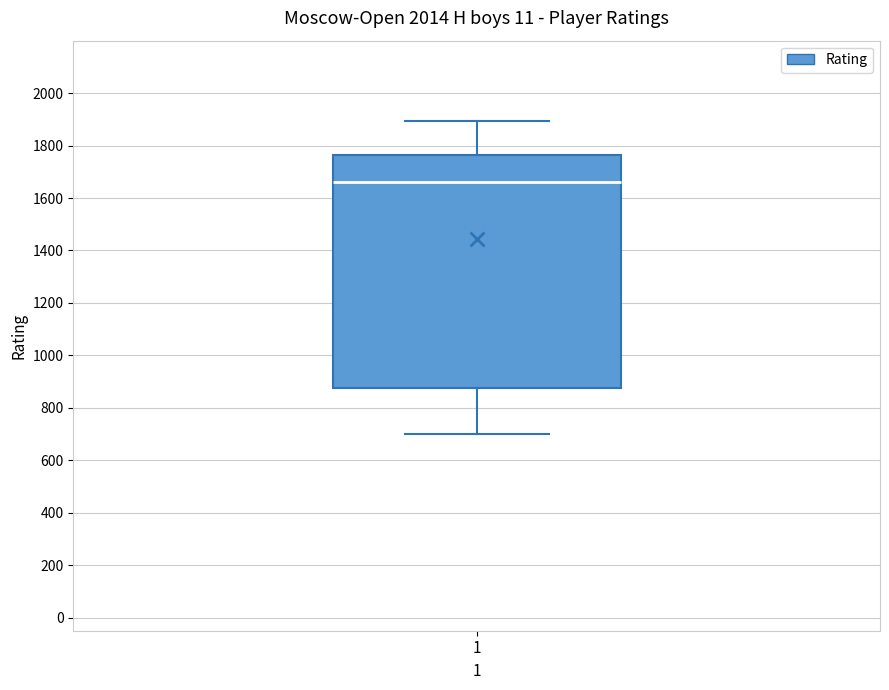

Read this box plot against the y-axis: the position of the median line, the range covered by the box, and the ends of both whiskers. The values are not printed on the chart, so give them approximately, as read against the axis.

median 1660, box 880 to 1760, whiskers 700 to 1900